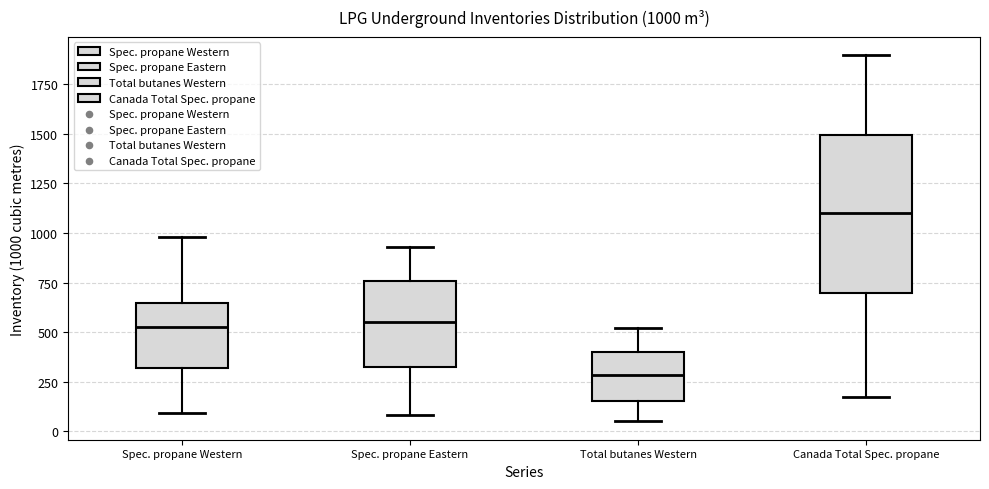

Which box's median line is the highest?

Canada Total Spec. propane